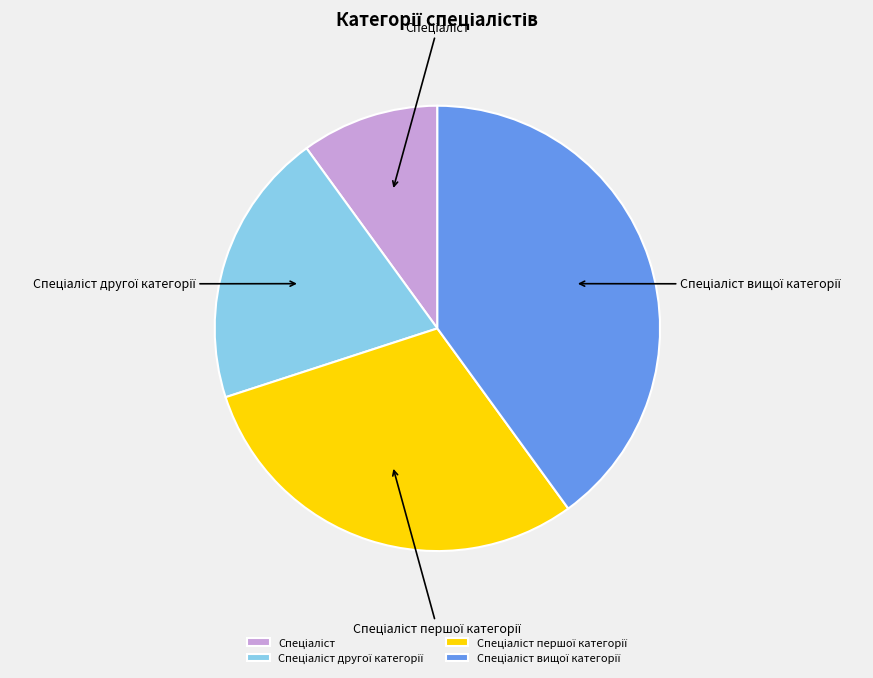

Does any single category account for the majority?

No